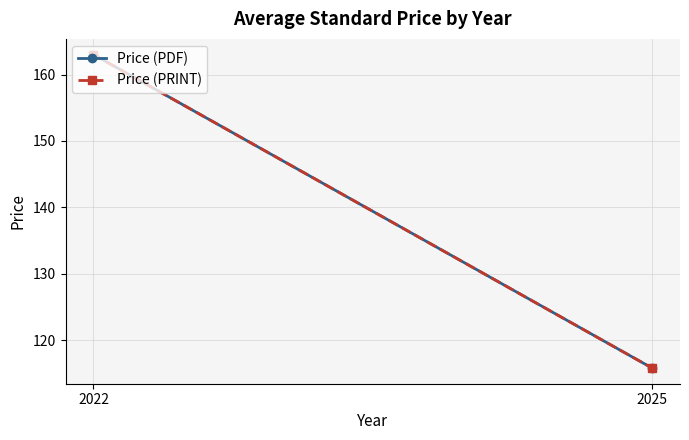

What is the value of the Price (PDF) point at the 1st from the left?

163.0